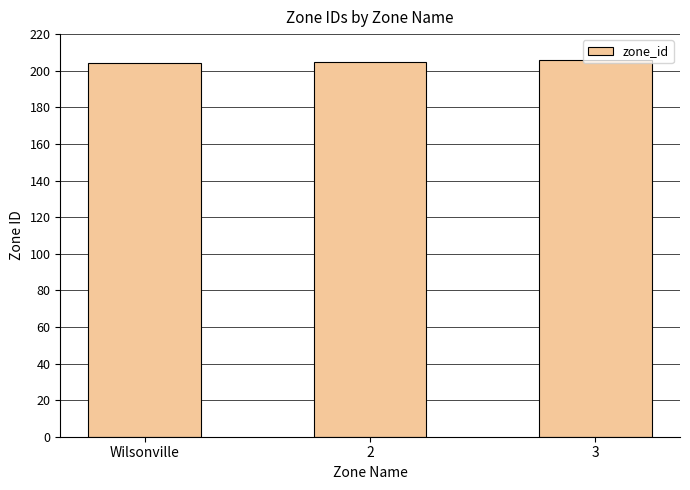

Reading left to right, what are all the values shown in this chart?

204	205	206